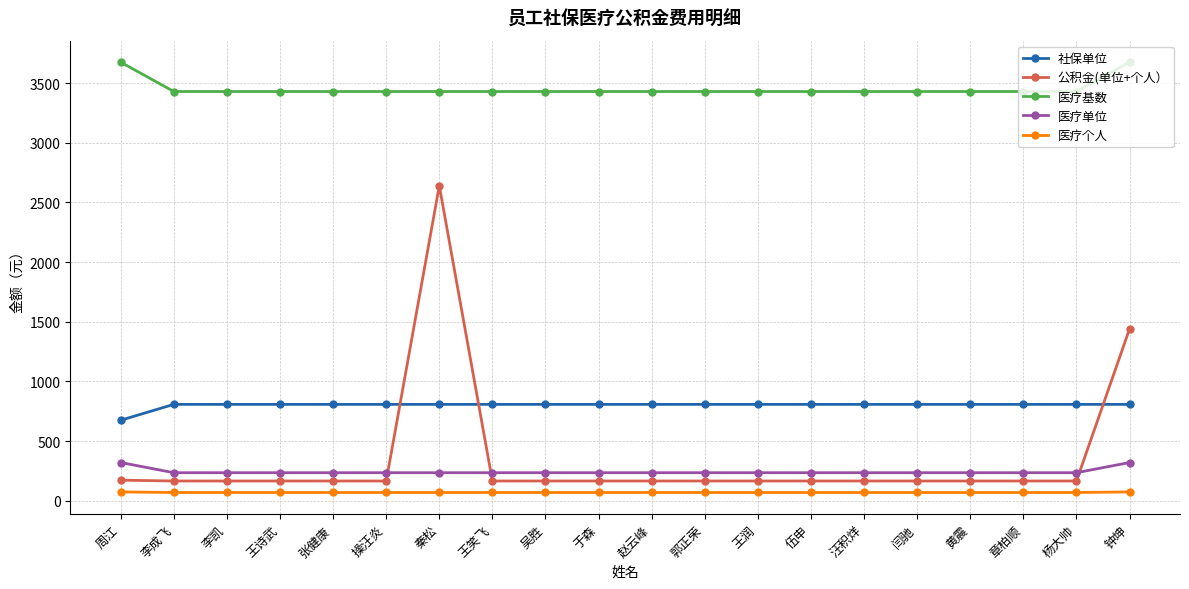

What is the sum of all 社保单位 values?

16013.7